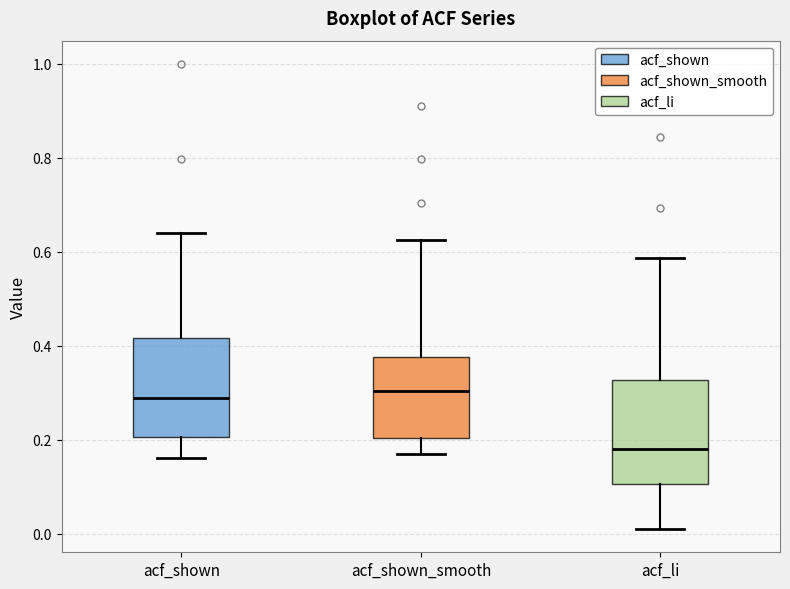

Where is the lower edge of the box for acf_shown_smooth on the y-axis? The values are not printed on the chart, so give them approximately, as read against the axis.

0.20